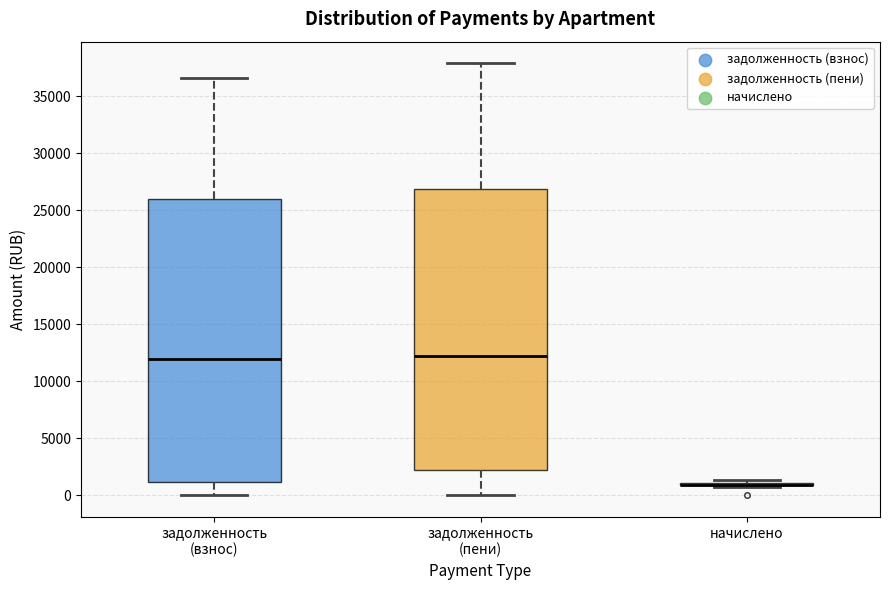

Where does the median line of the box for задолженность (взнос) sit on the y-axis? The values are not printed on the chart, so give them approximately, as read against the axis.

12000